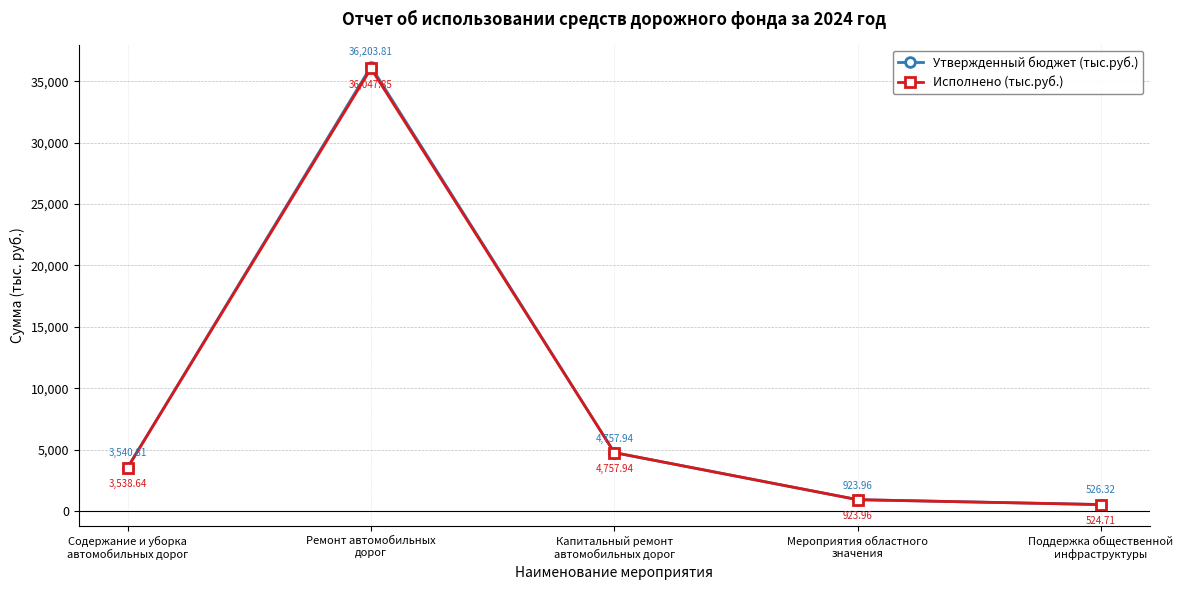

Which series changed the most between Ремонт автомобильных
дорог and Капитальный ремонт
автомобильных дорог?

Утвержденный бюджет (тыс.руб.)